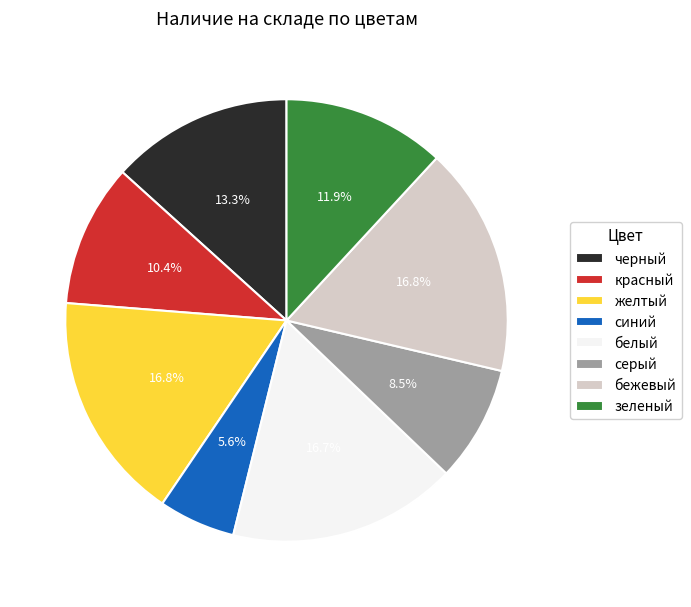

How many segments does this pie chart have?

8